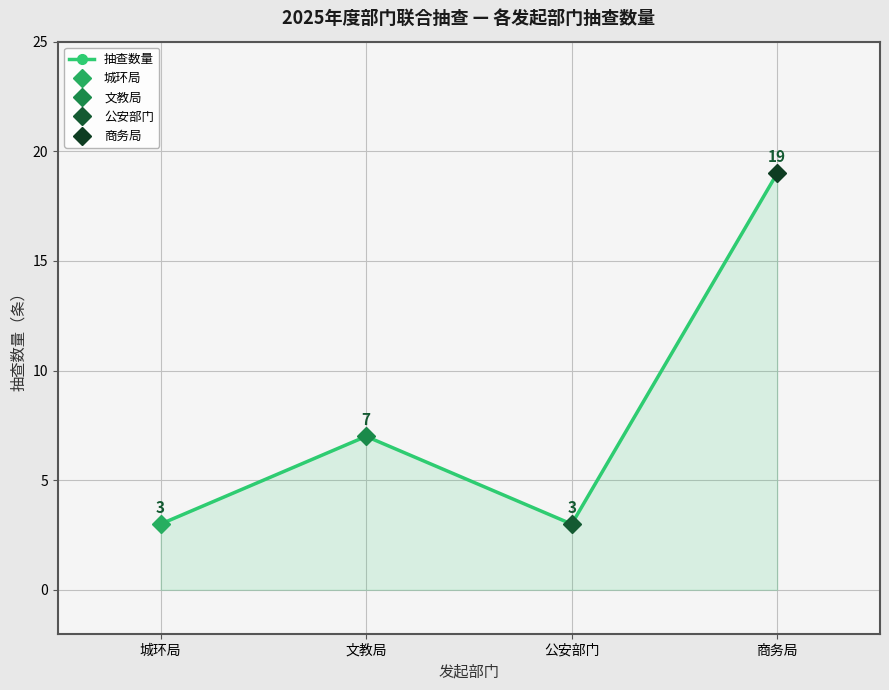

Rank the categories by value from lowest to highest.

城环局, 公安部门, 文教局, 商务局